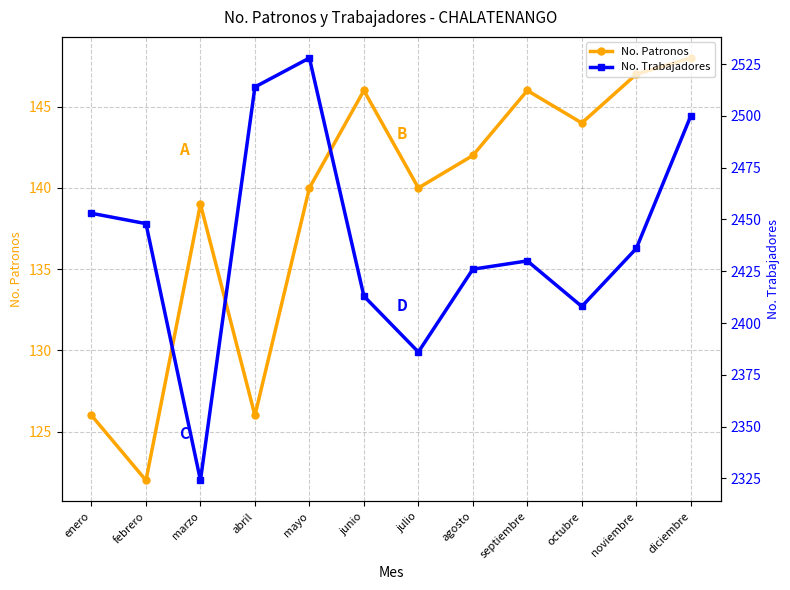

True or false: No. Trabajadores has a value of 4306 at mayo.

False